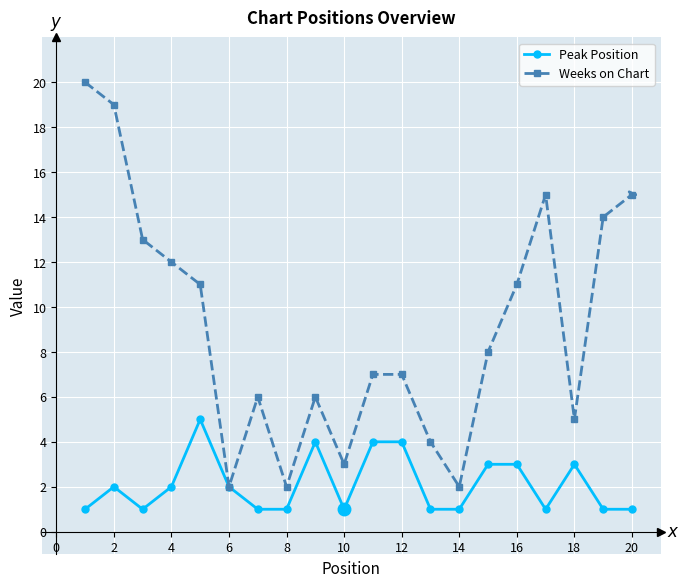

Reading right to left, transcribe all the data shown in this chart.

Peak Position: 1	1	3	1	3	3	1	1	4	4	1	4	1	1	2	5	2	1	2	1
Weeks on Chart: 15	14	5	15	11	8	2	4	7	7	3	6	2	6	2	11	12	13	19	20